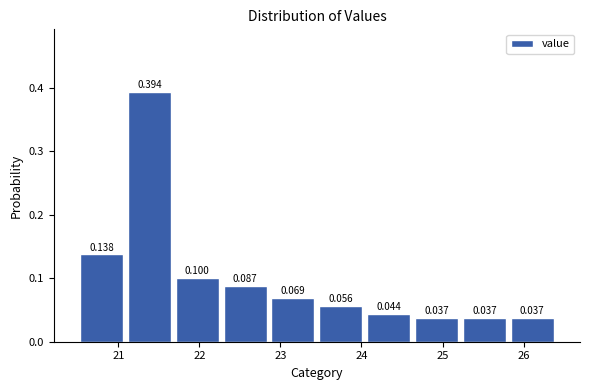

Which range on the x-axis has the tallest bar?

21.09 to 21.68